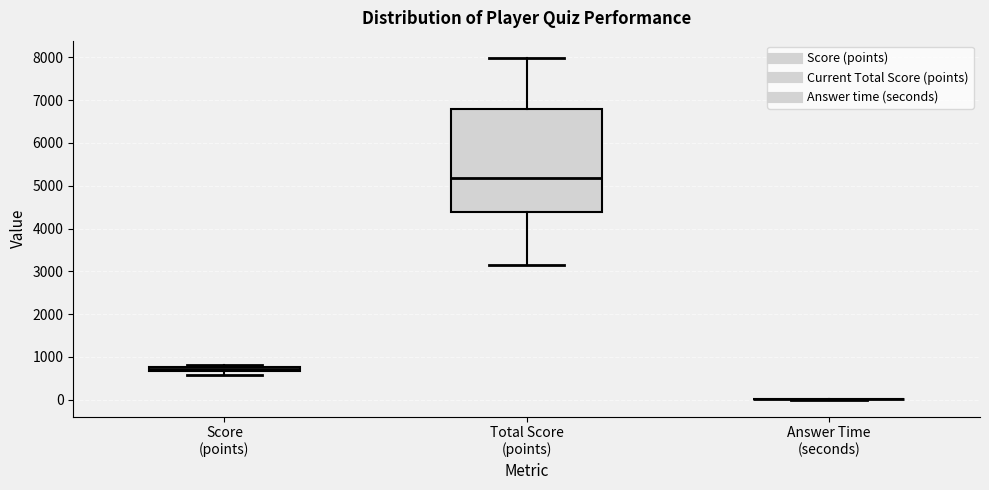

Where is the upper edge of the box for Score (points) on the y-axis? The values are not printed on the chart, so give them approximately, as read against the axis.

800